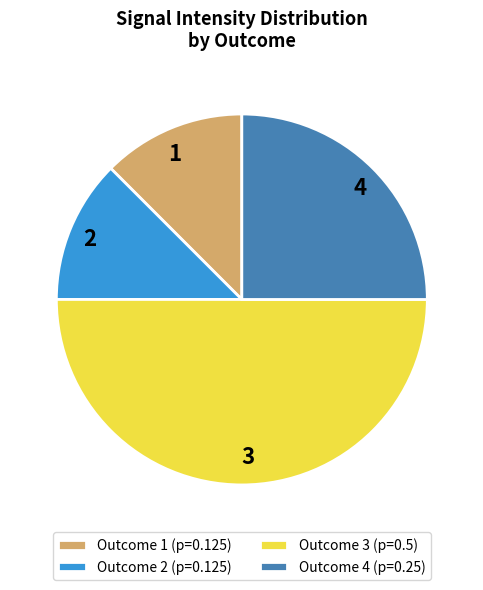

Is it true that Outcome 3 (p=0.5) is 50% of the pie?

True